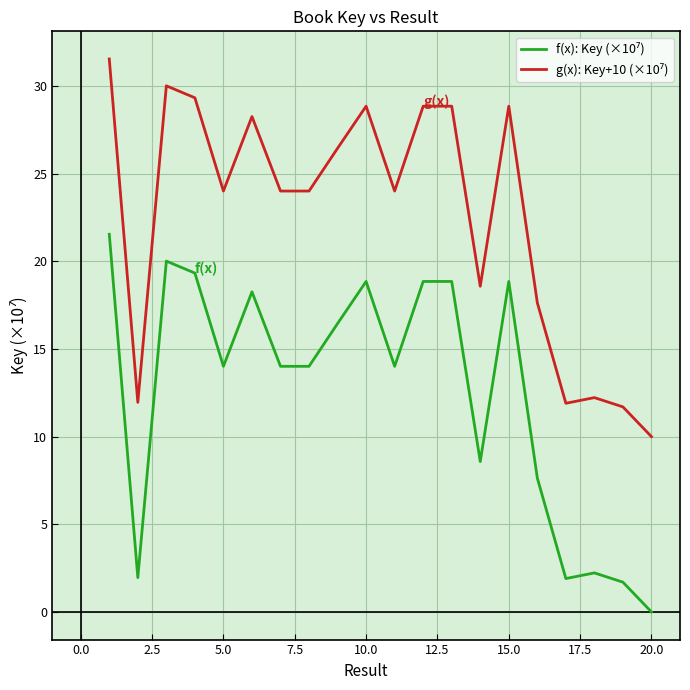

What is the greatest value displayed?

31.5